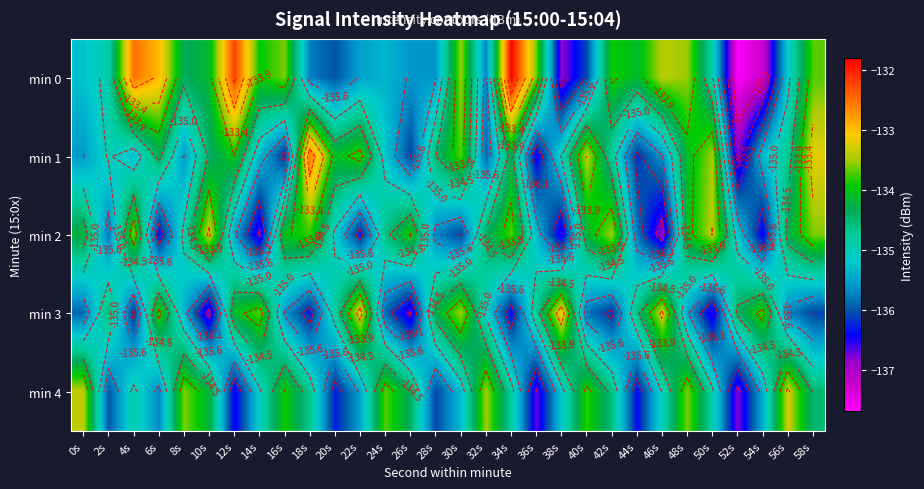

At which category does the chart reach its peak across all series?

34s